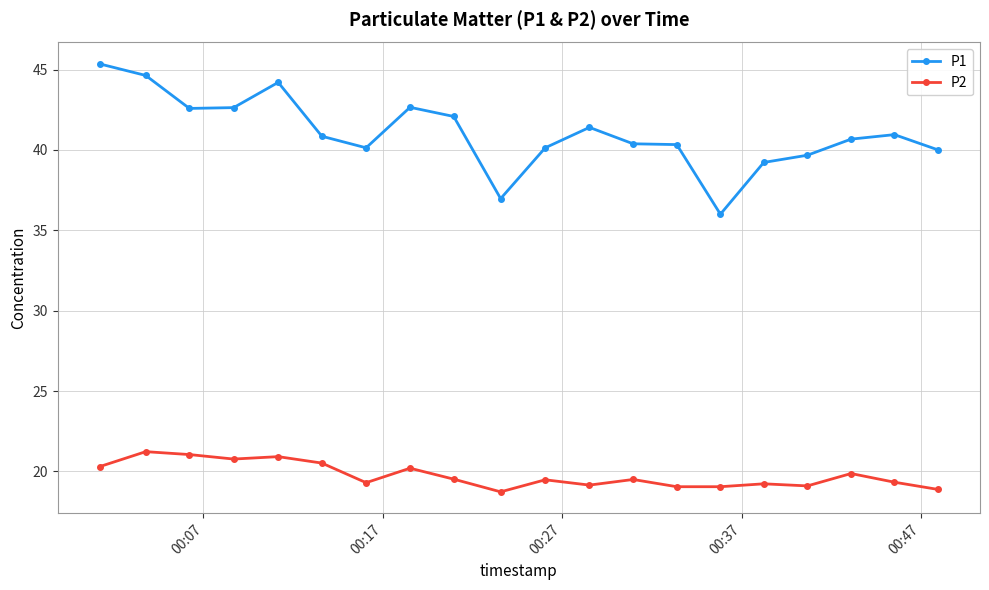

Count the number of categories in the chart.

20